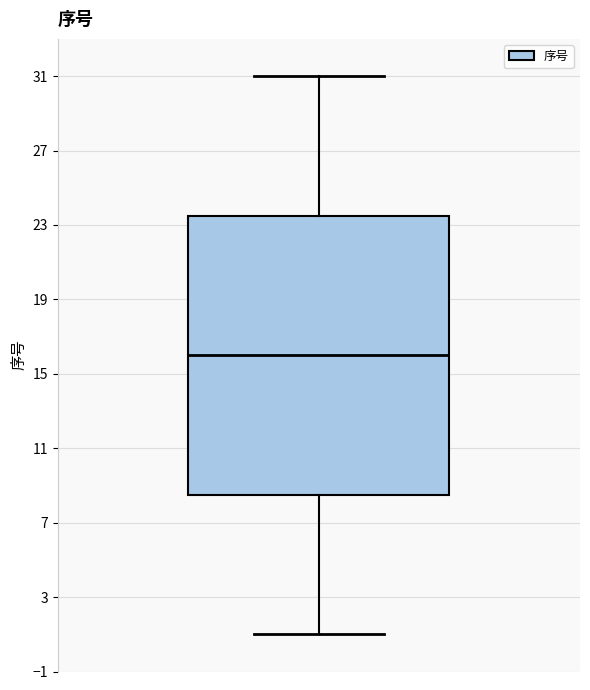

Transcribe this box plot: give where the median line is, the range the box spans, and where the two whiskers end, as read against the y-axis. The values are not printed on the chart, so give them approximately, as read against the axis.

median 16.0, box 8.5 to 23.5, whiskers 1.0 to 31.0